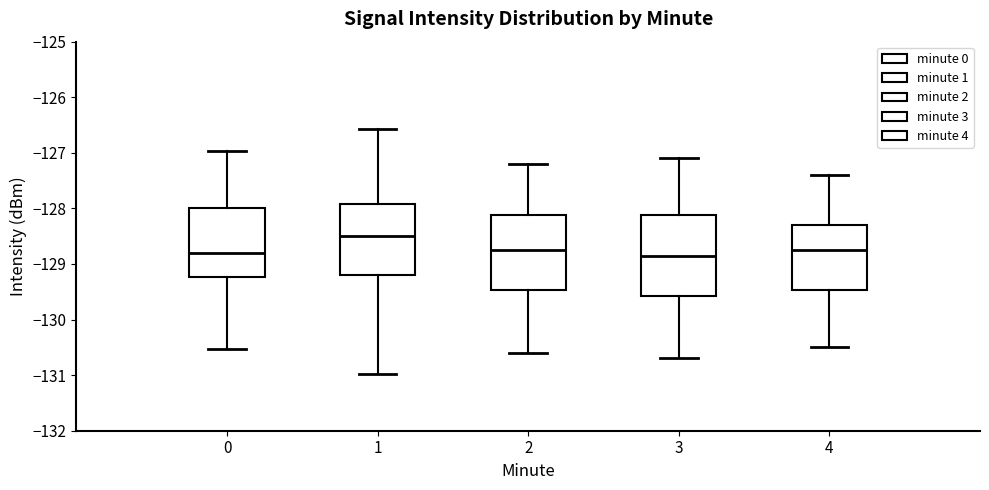

Where does the lower whisker of the box at x = 0 end on the y-axis? The values are not printed on the chart, so give them approximately, as read against the axis.

-130.5